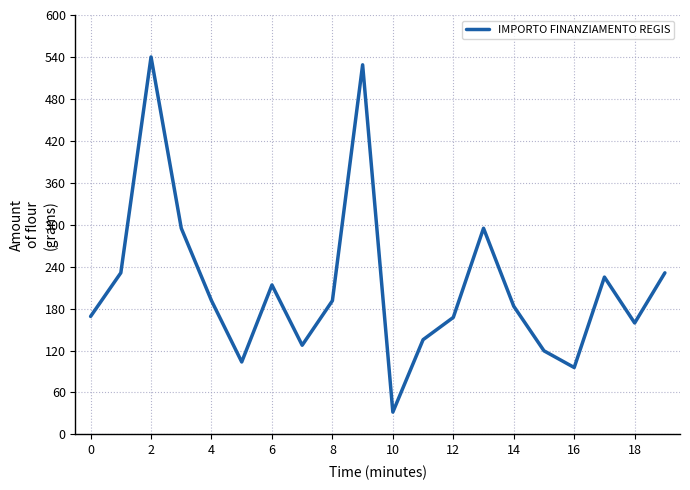

What is the difference between the maximum and minimum values?

508.1